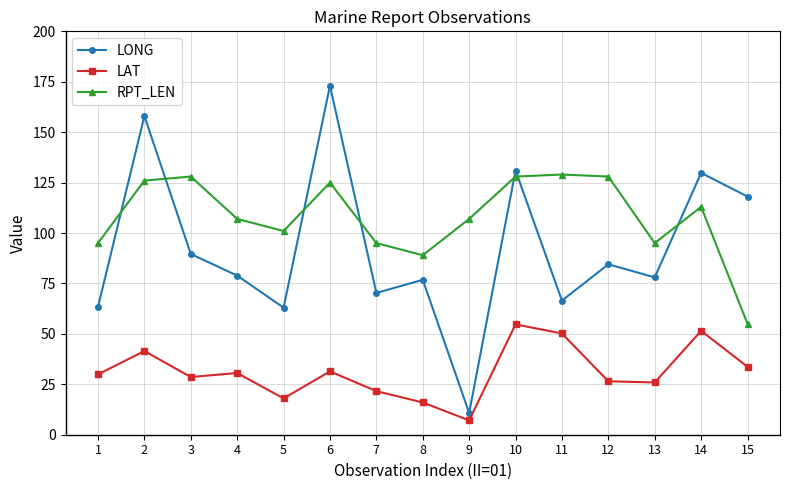

List the series in order of their overall mean, highest first.

RPT_LEN, LONG, LAT